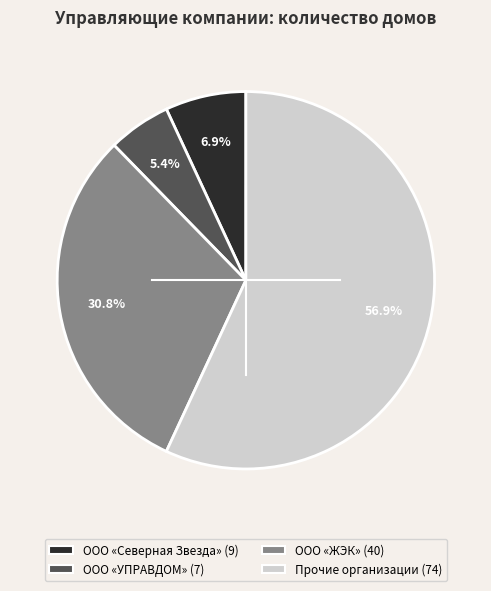

Does any single category account for the majority?

Yes